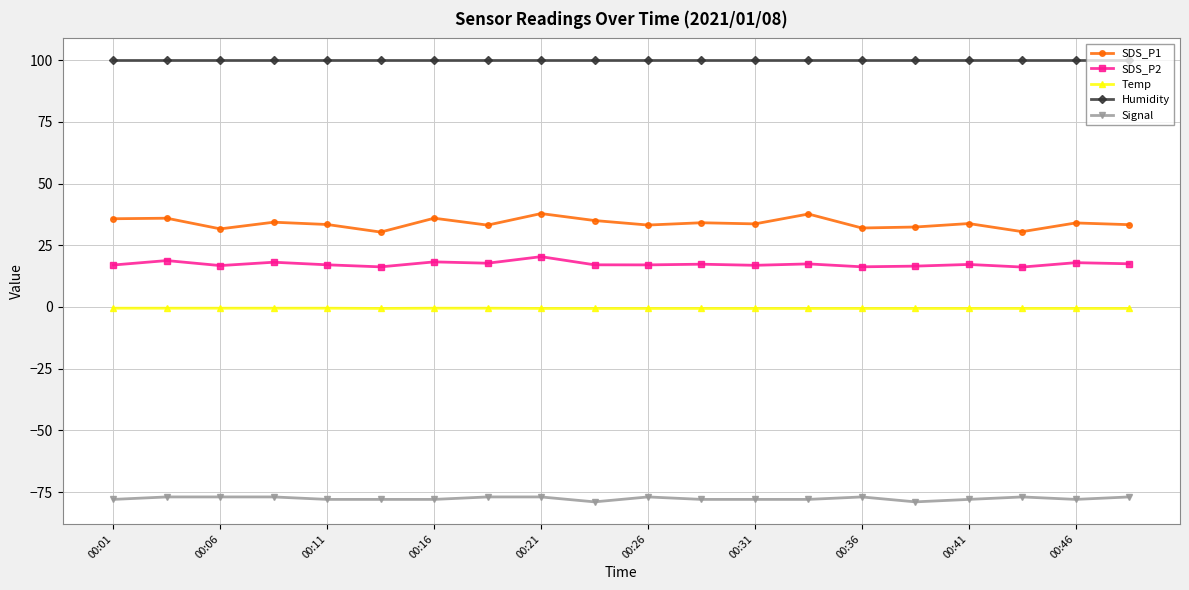

True or false: SDS_P2 and Humidity cross at least once.

False